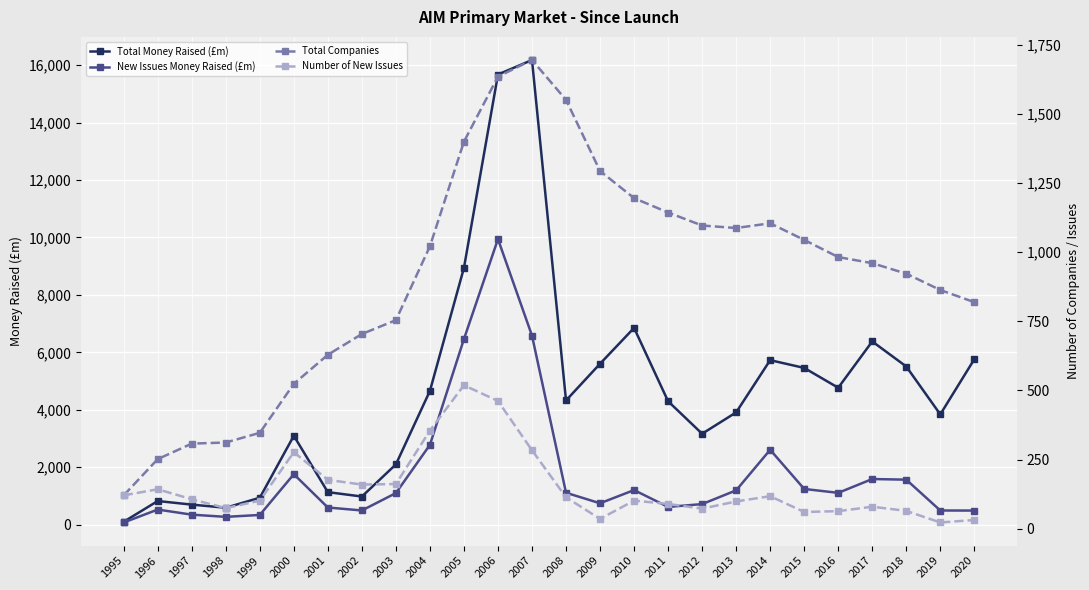

What is the value of the Total Money Raised (£m) point at the 13th from the left?

16183.1